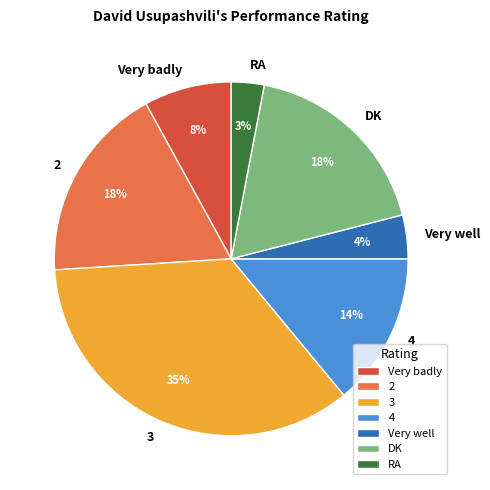

What is the largest slice in the pie chart?

3